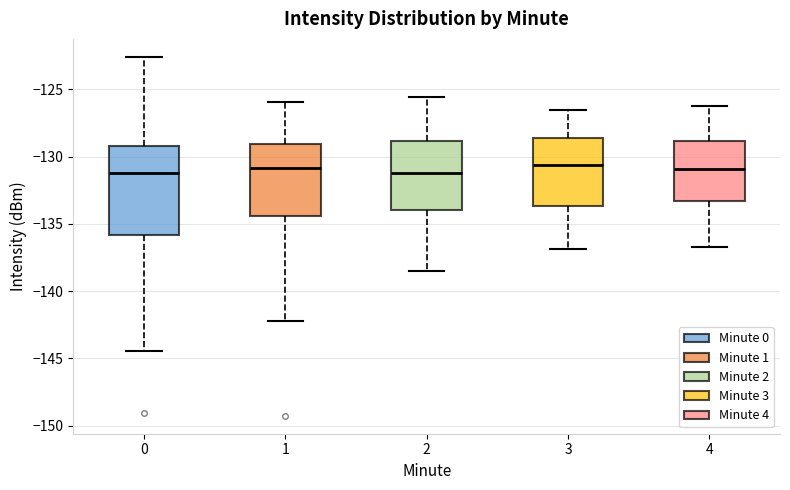

Reading left to right, read every box against the y-axis: the position of its median line, the range the box covers, and the ends of its whiskers. The values are not printed on the chart, so give them approximately, as read against the axis.

0: median -131.0, box -136.0 to -129.0, whiskers -144.5 to -122.5
1: median -131.0, box -134.5 to -129.0, whiskers -142.0 to -126.0
2: median -131.0, box -134.0 to -129.0, whiskers -138.5 to -125.5
3: median -130.5, box -133.5 to -128.5, whiskers -137.0 to -126.5
4: median -131.0, box -133.5 to -129.0, whiskers -136.5 to -126.0